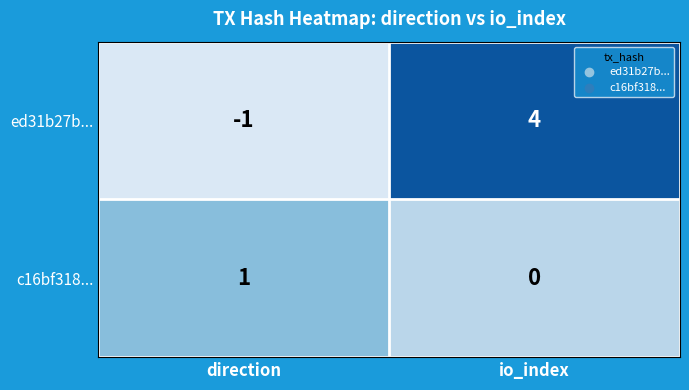

What is the greatest value displayed?

4